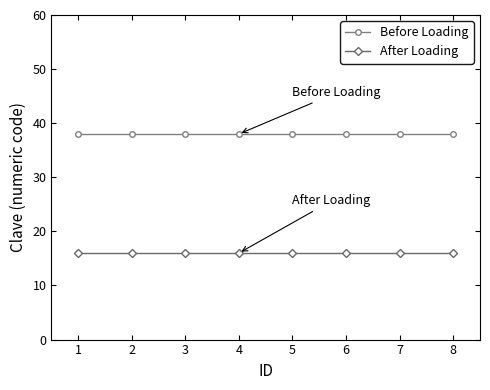

True or false: After Loading and Before Loading intersect in this chart.

False